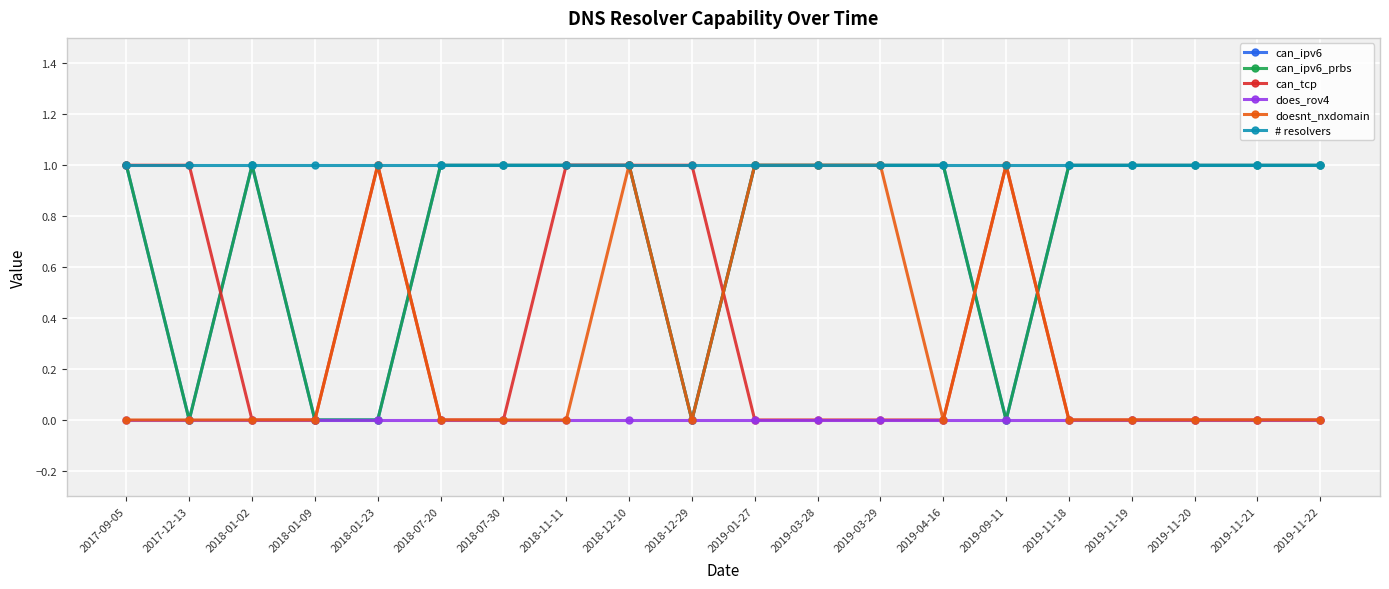

Which series has the largest total across all categories?

# resolvers